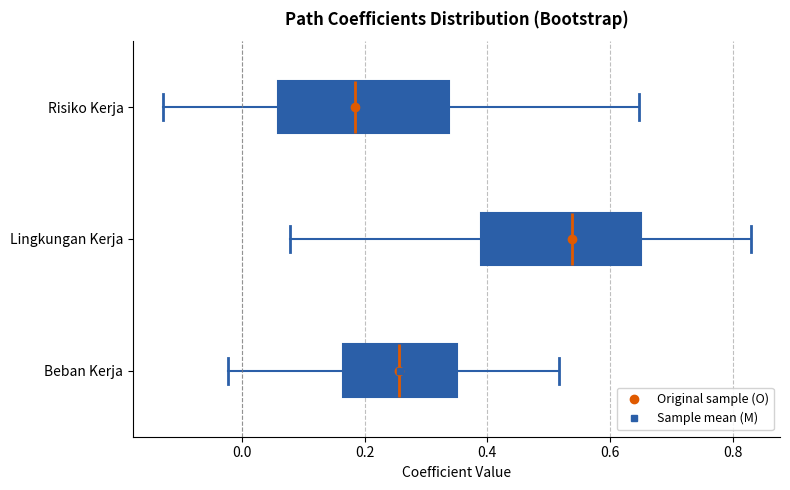

Which box's median line is the furthest to the right?

Lingkungan Kerja